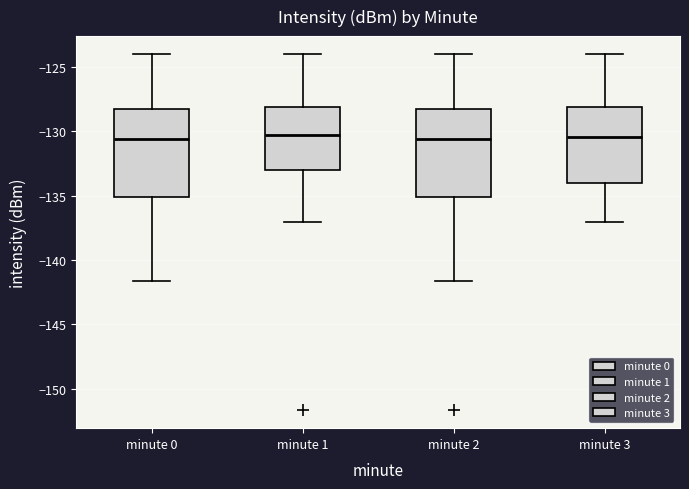

Reading left to right, transcribe this box plot: for each box, give where its median line is, the range the box spans, and where its two whiskers end, as read against the y-axis. The values are not printed on the chart, so give them approximately, as read against the axis.

minute 0: median -130.5, box -135.0 to -128.0, whiskers -141.5 to -124.0
minute 1: median -130.5, box -133.0 to -128.0, whiskers -137.0 to -124.0
minute 2: median -130.5, box -135.0 to -128.0, whiskers -141.5 to -124.0
minute 3: median -130.5, box -134.0 to -128.0, whiskers -137.0 to -124.0